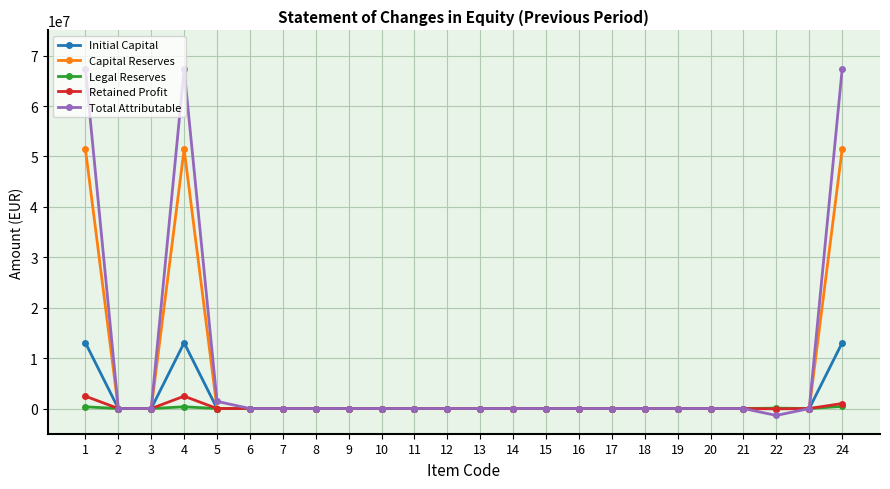

Count the number of data series in this chart.

5